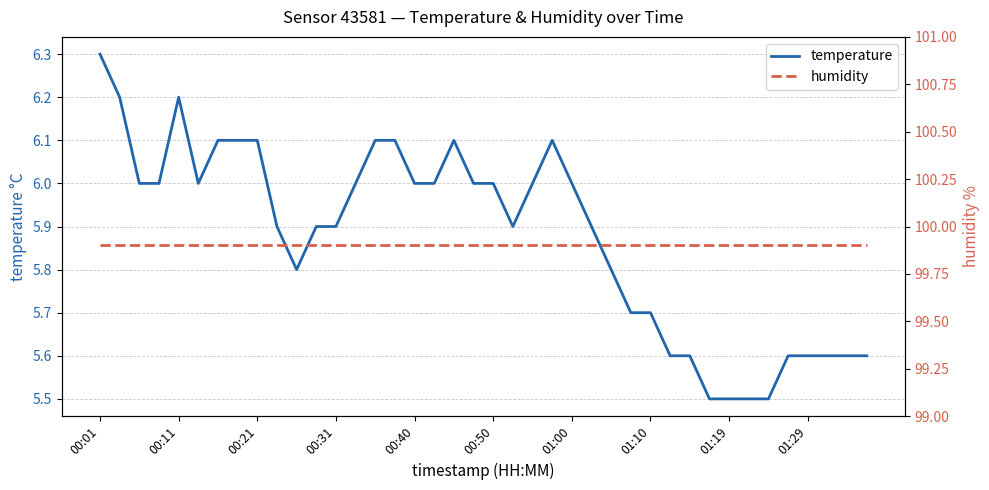

True or false: temperature and humidity intersect in this chart.

False